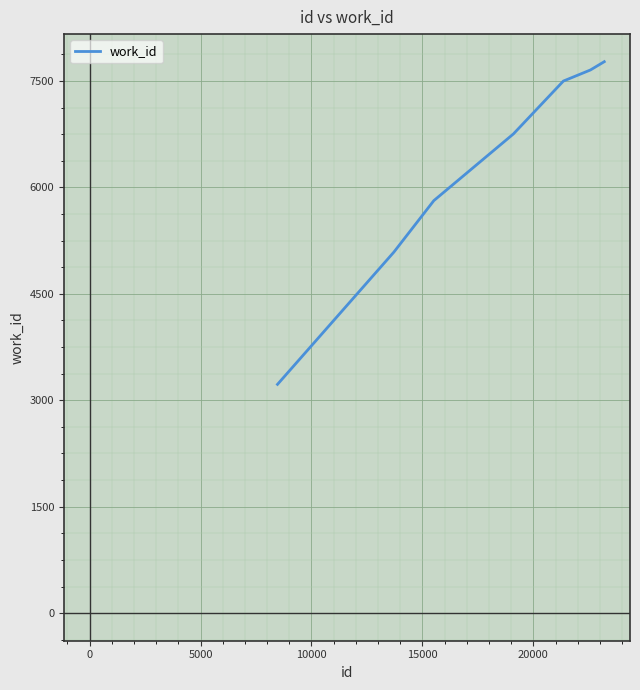

What is the average value?

6257